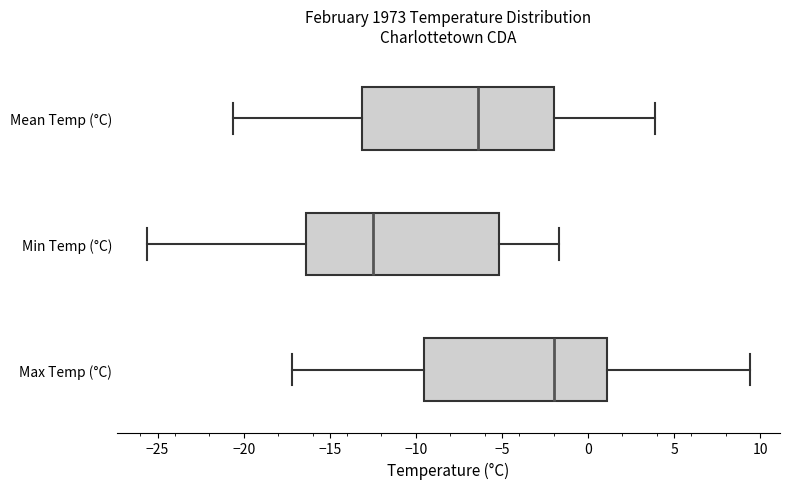

Which box's median line is the furthest to the right?

Max Temp (°C)